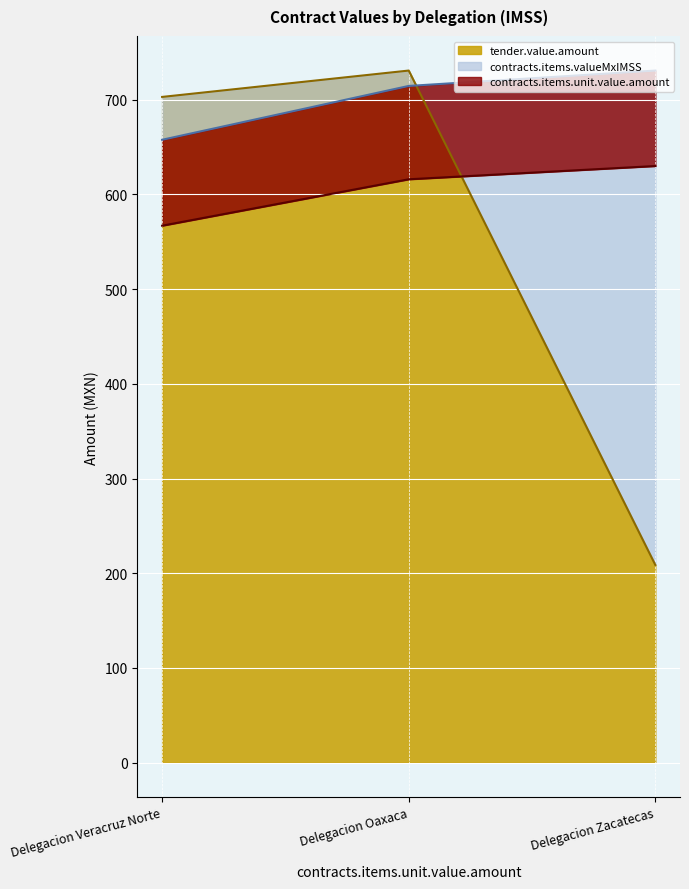

What is the sum of all tender.value.amount values?

1642.6